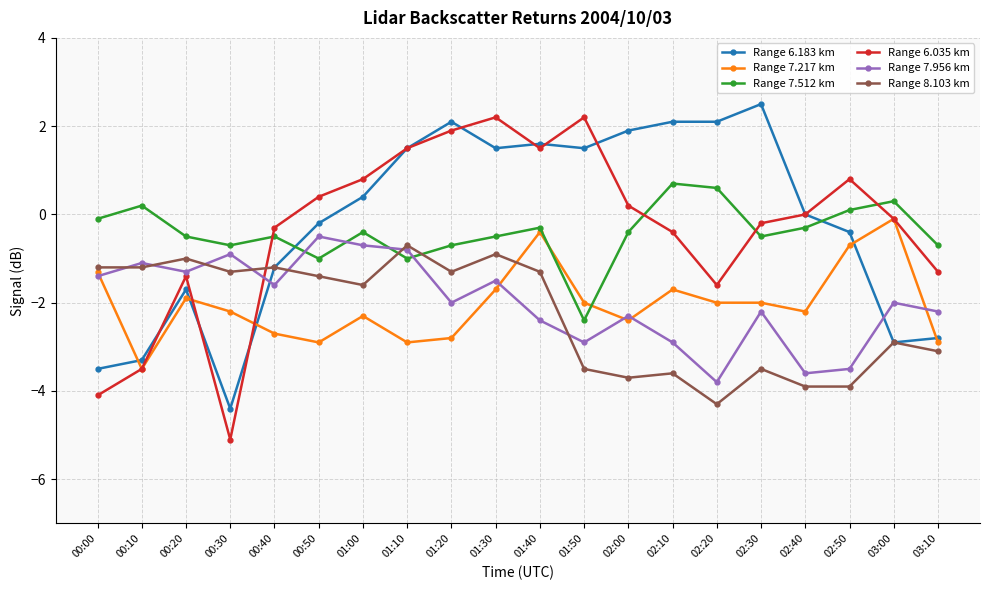

How many interior local peaks does the Range 7.956 km series have?

7